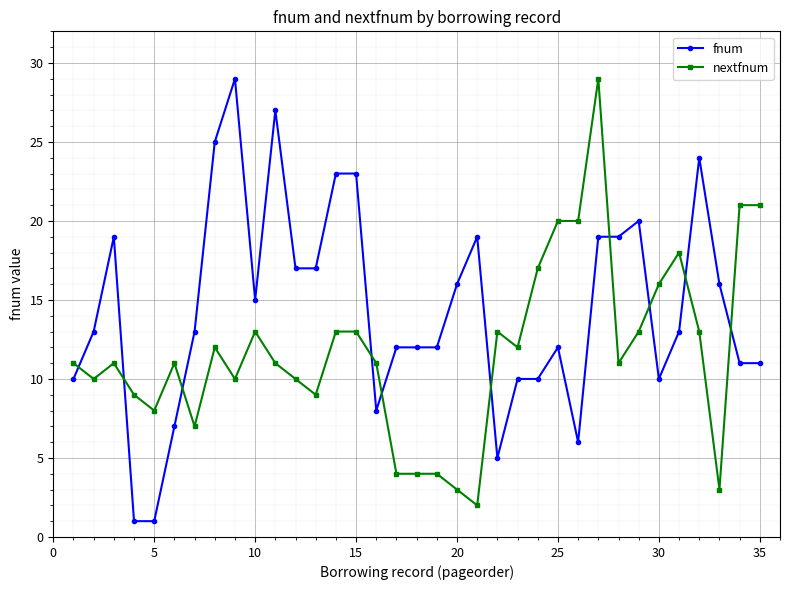

What is the maximum value for fnum?

29